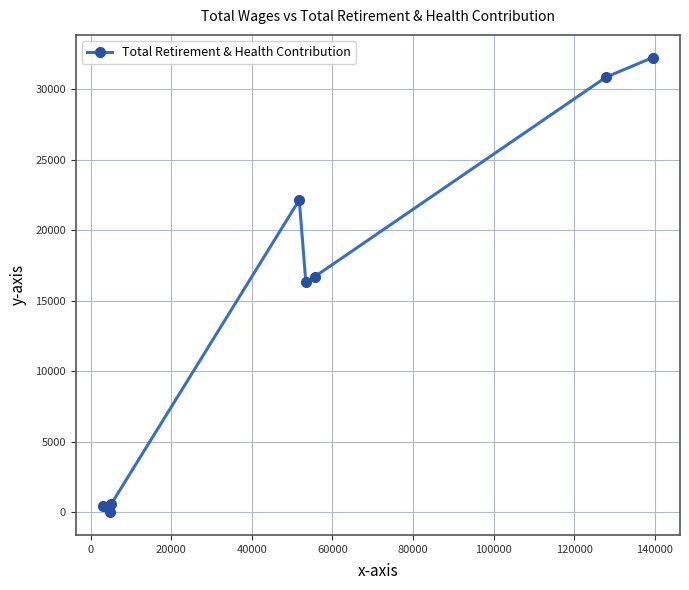

How many data points are less than 16707?

4